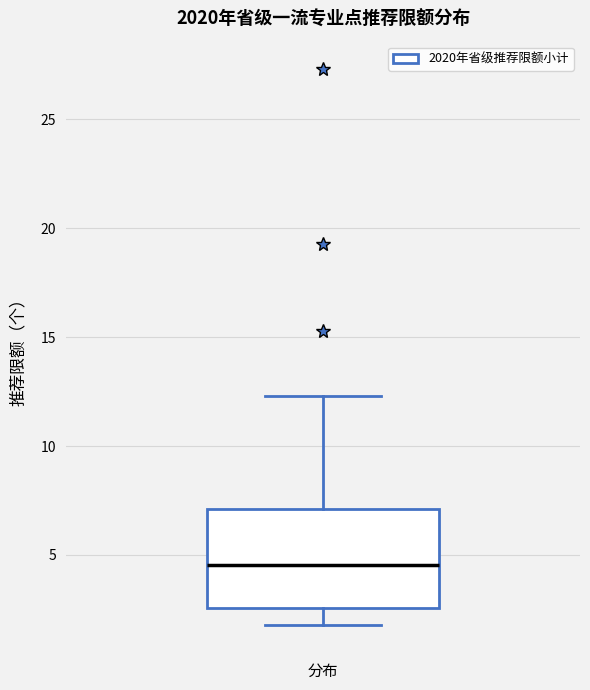

Where does the upper whisker of the box for 分布 end on the y-axis? The values are not printed on the chart, so give them approximately, as read against the axis.

12.5